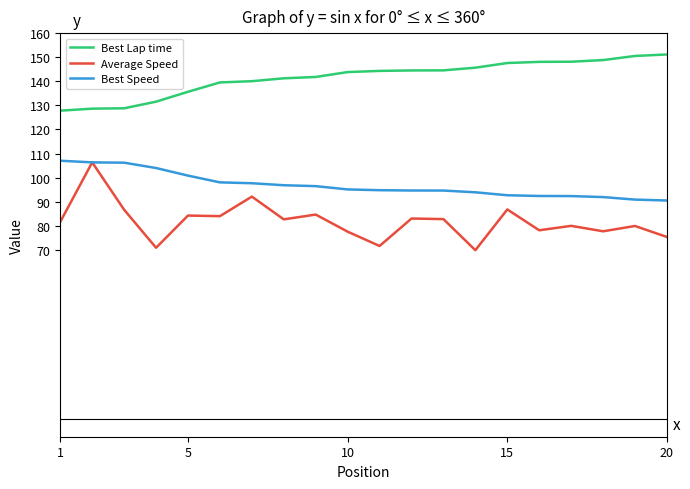

Which series has the widest spread of values?

Average Speed